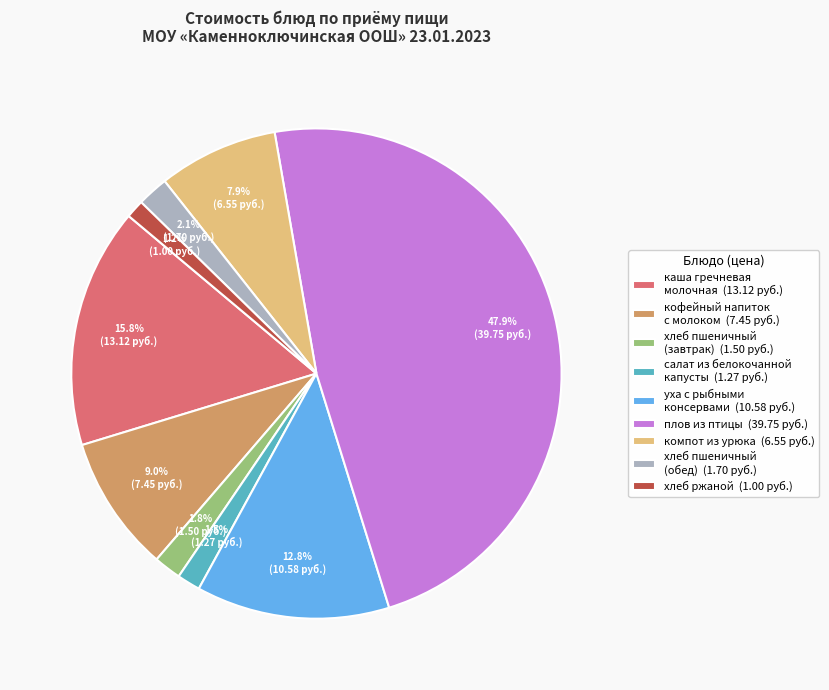

What percentage is NOT represented by хлеб ржаной (1.00 руб.)?

98.8%